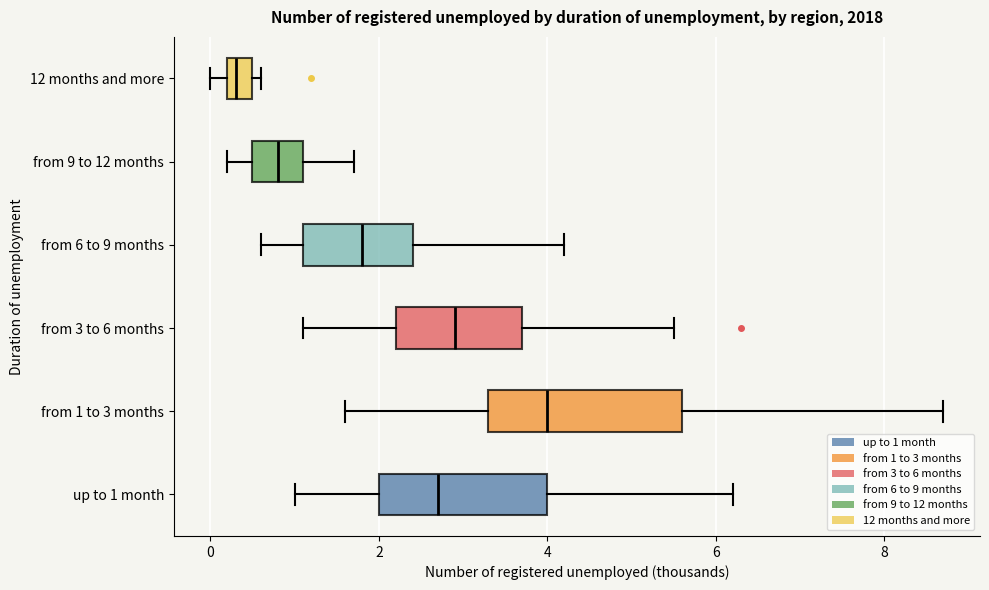

Comparing the boxes themselves (not the whiskers), which one is the widest?

from 1 to 3 months